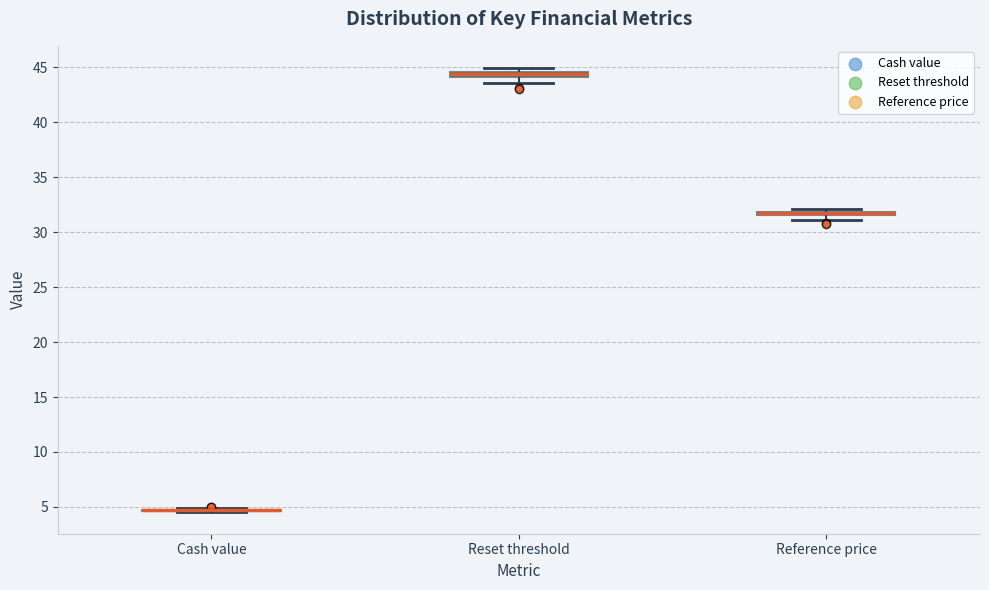

Where is the lower edge of the box for Reference price on the y-axis? The values are not printed on the chart, so give them approximately, as read against the axis.

31.5